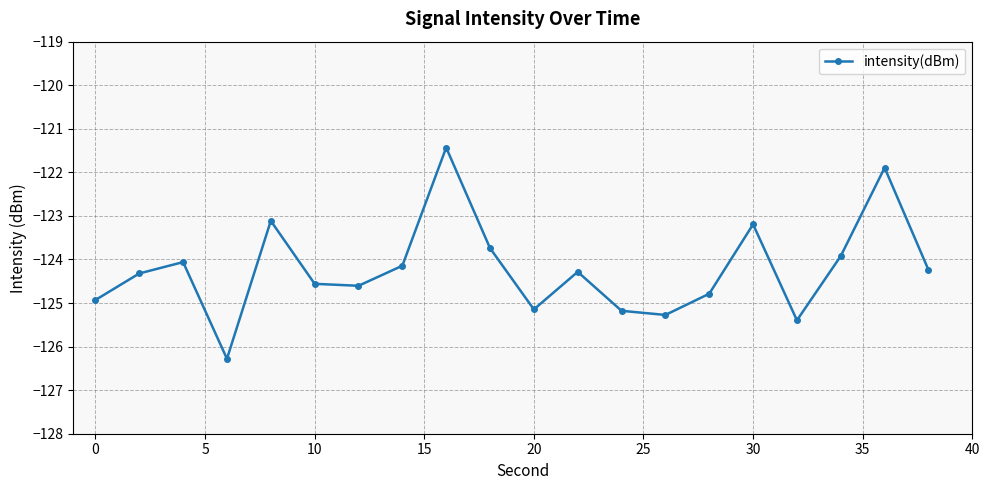

What is the average value?

-124.2